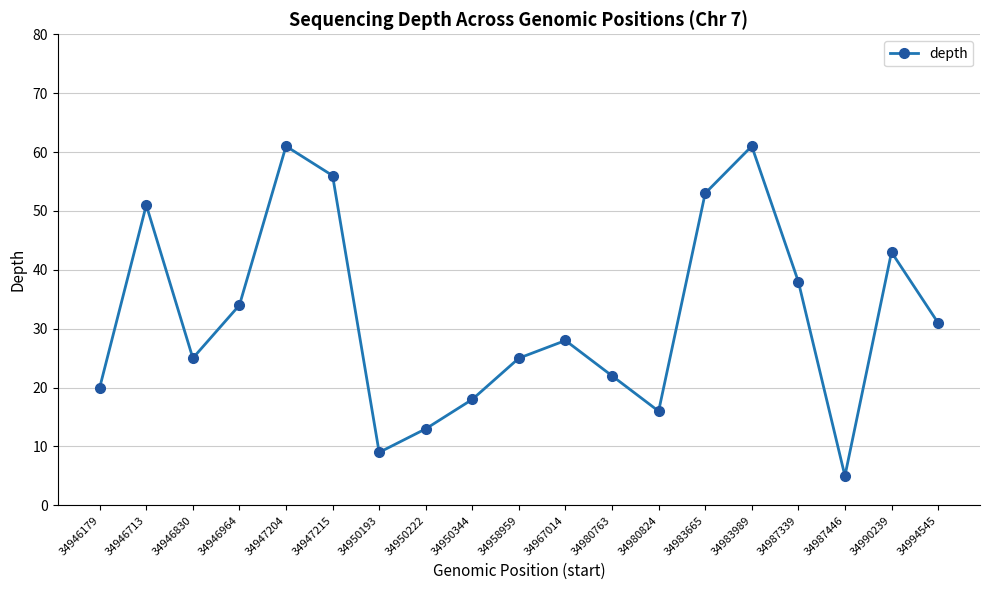

What is the value of the 17th point from the left?

5